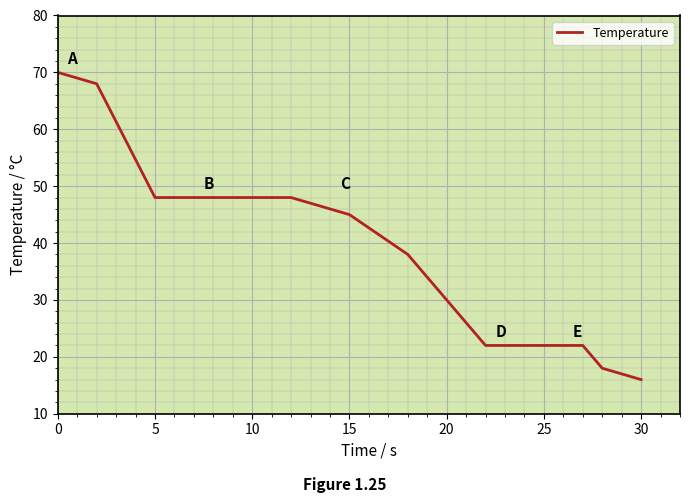

Count the number of categories in the chart.

15